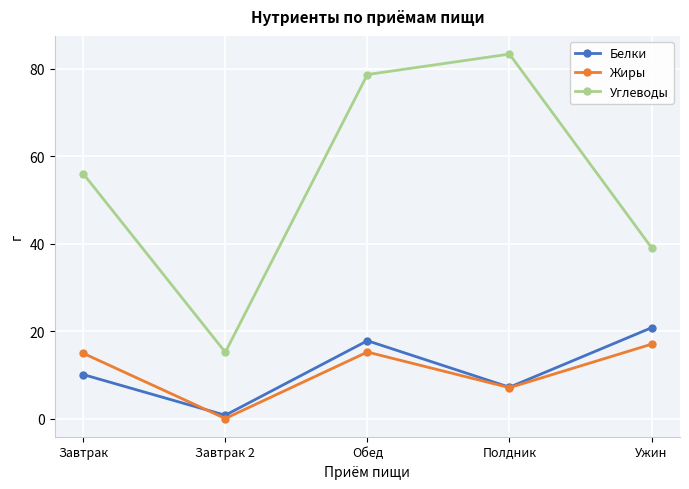

What position from the left is Обед?

3